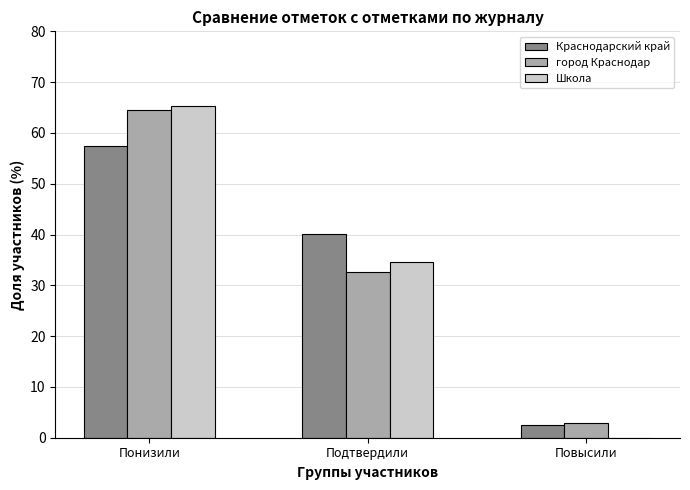

What is the sum of the город Краснодар values at Понизили and Повысили?

67.3